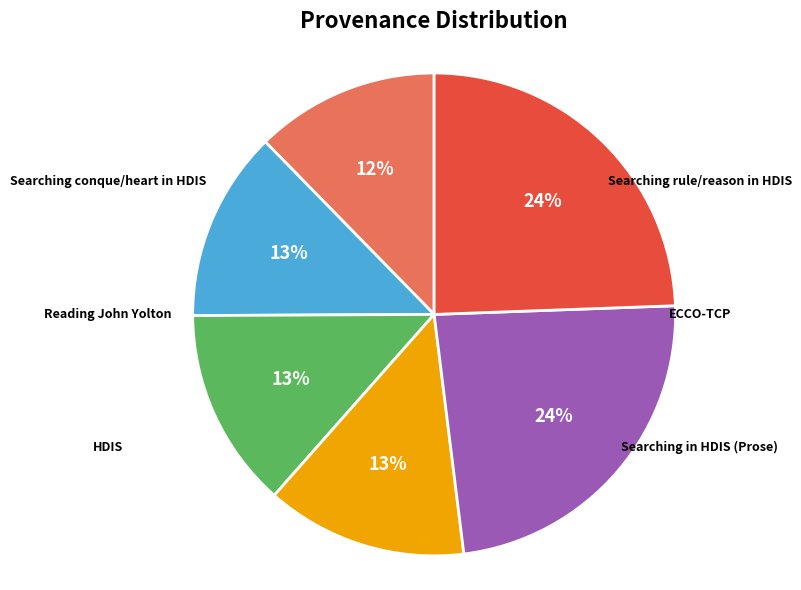

Is it true that Reading John Yolton is 32% of the pie?

False